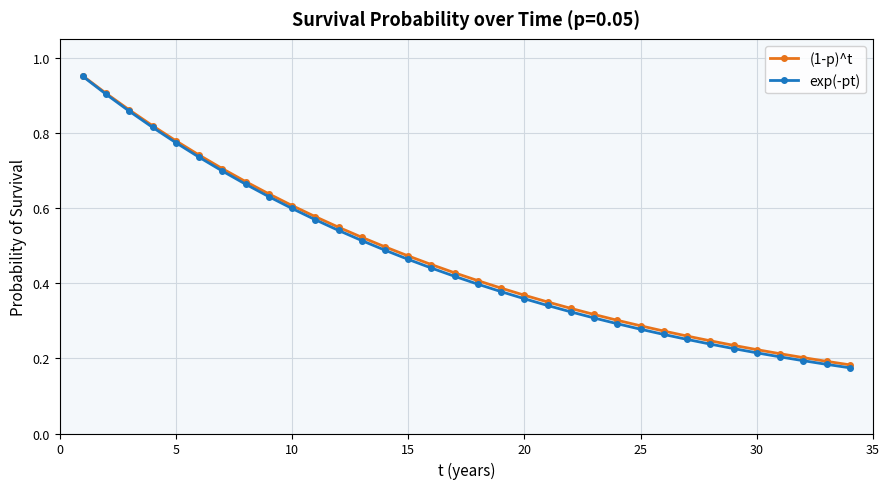

Which series has the largest range (max minus min)?

exp(-pt)